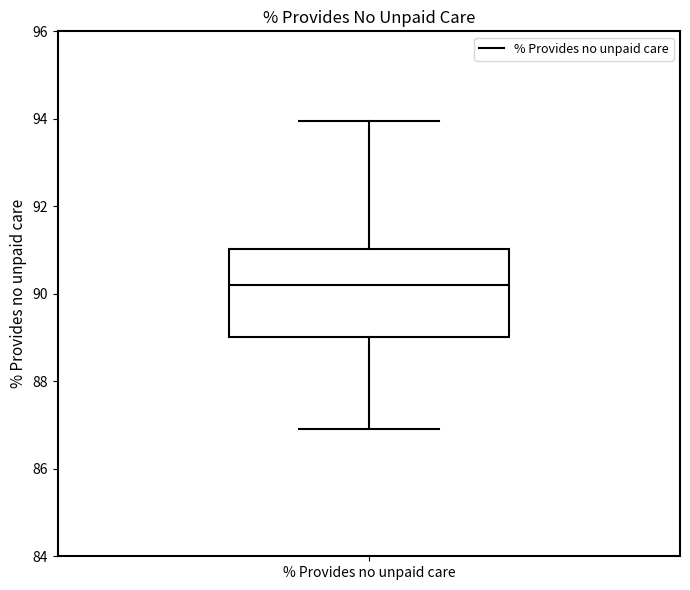

Where does the median line of the box for % Provides no unpaid care sit on the y-axis? The values are not printed on the chart, so give them approximately, as read against the axis.

90.2